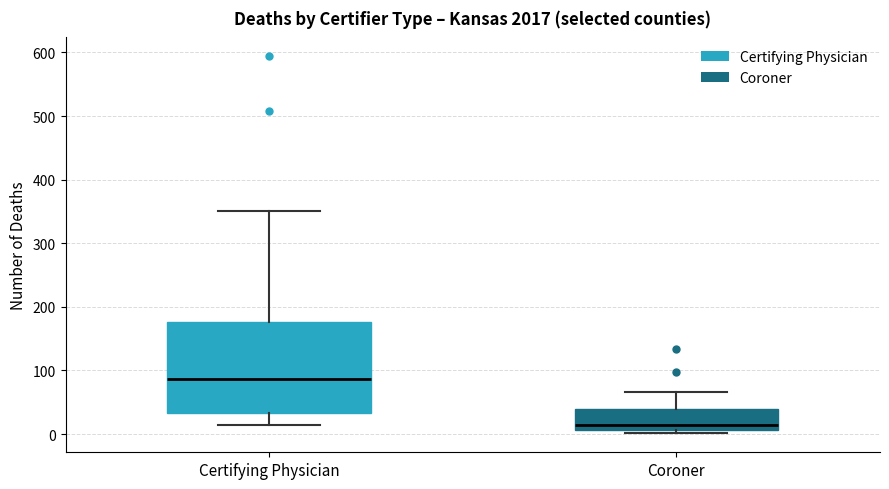

Reading left to right, transcribe this box plot: for each box, give where its median line is, the range the box spans, and where its two whiskers end, as read against the y-axis. The values are not printed on the chart, so give them approximately, as read against the axis.

Certifying Physician: median 90, box 30 to 180, whiskers 10 to 350
Coroner: median 20, box 10 to 40, whiskers 0 to 70